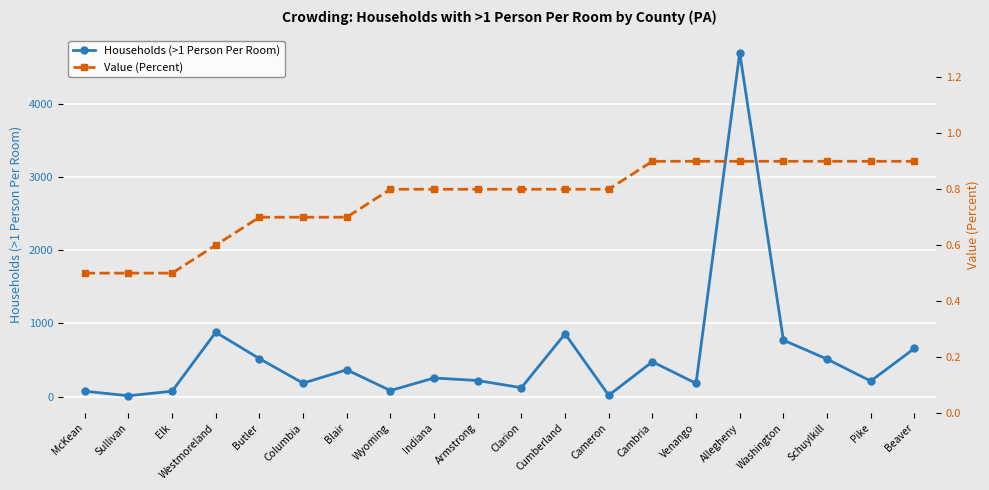

How many interior local valleys does the Households (>1 Person Per Room) series have?

7